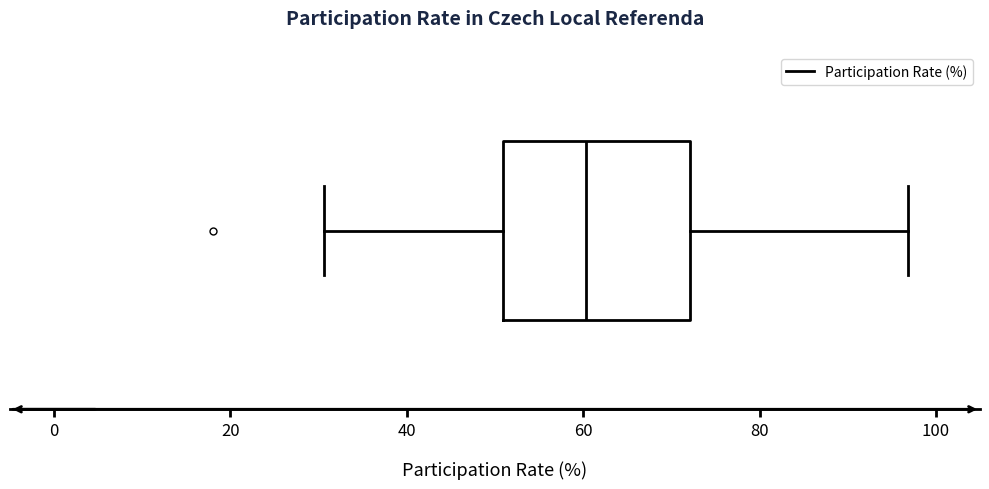

Where does the left whisker of the box end on the x-axis? The values are not printed on the chart, so give them approximately, as read against the axis.

30